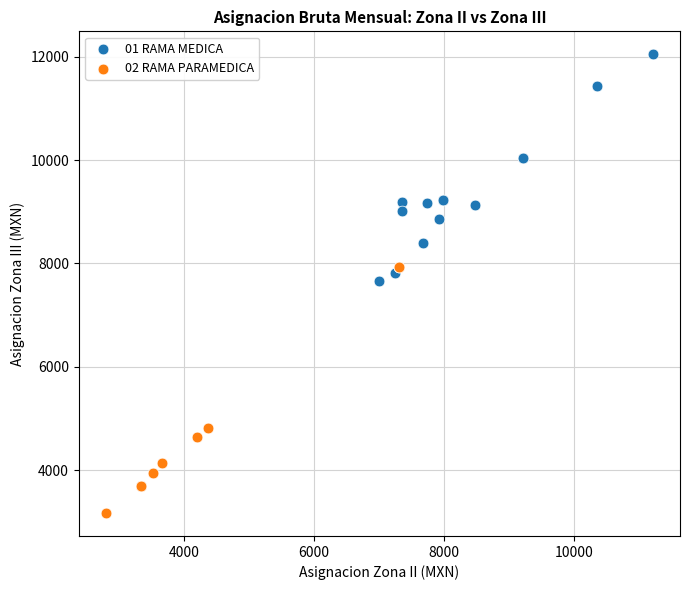

Which series reaches the maximum Y coordinate?

01 RAMA MEDICA